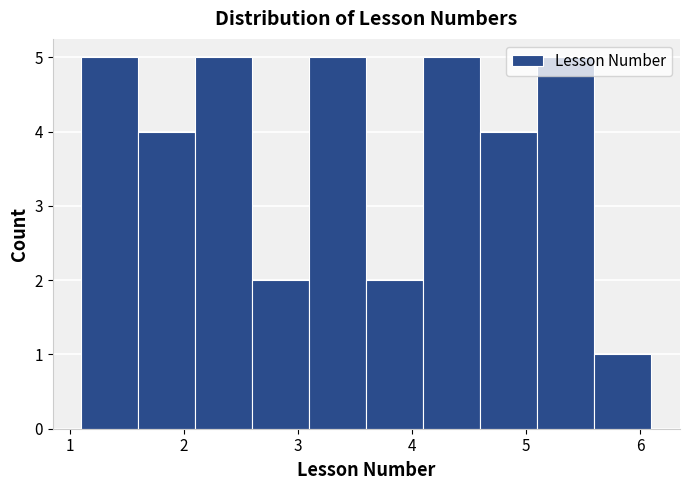

Reading left to right, transcribe this chart: for each bar, give the range it covers on the x-axis and its height. The values are not printed on the chart, so give them approximately, as read against the axis.

1.1 to 1.6: 5
1.6 to 2.1: 4
2.1 to 2.6: 5
2.6 to 3.1: 2
3.1 to 3.6: 5
3.6 to 4.1: 2
4.1 to 4.6: 5
4.6 to 5.1: 4
5.1 to 5.6: 5
5.6 to 6.1: 1